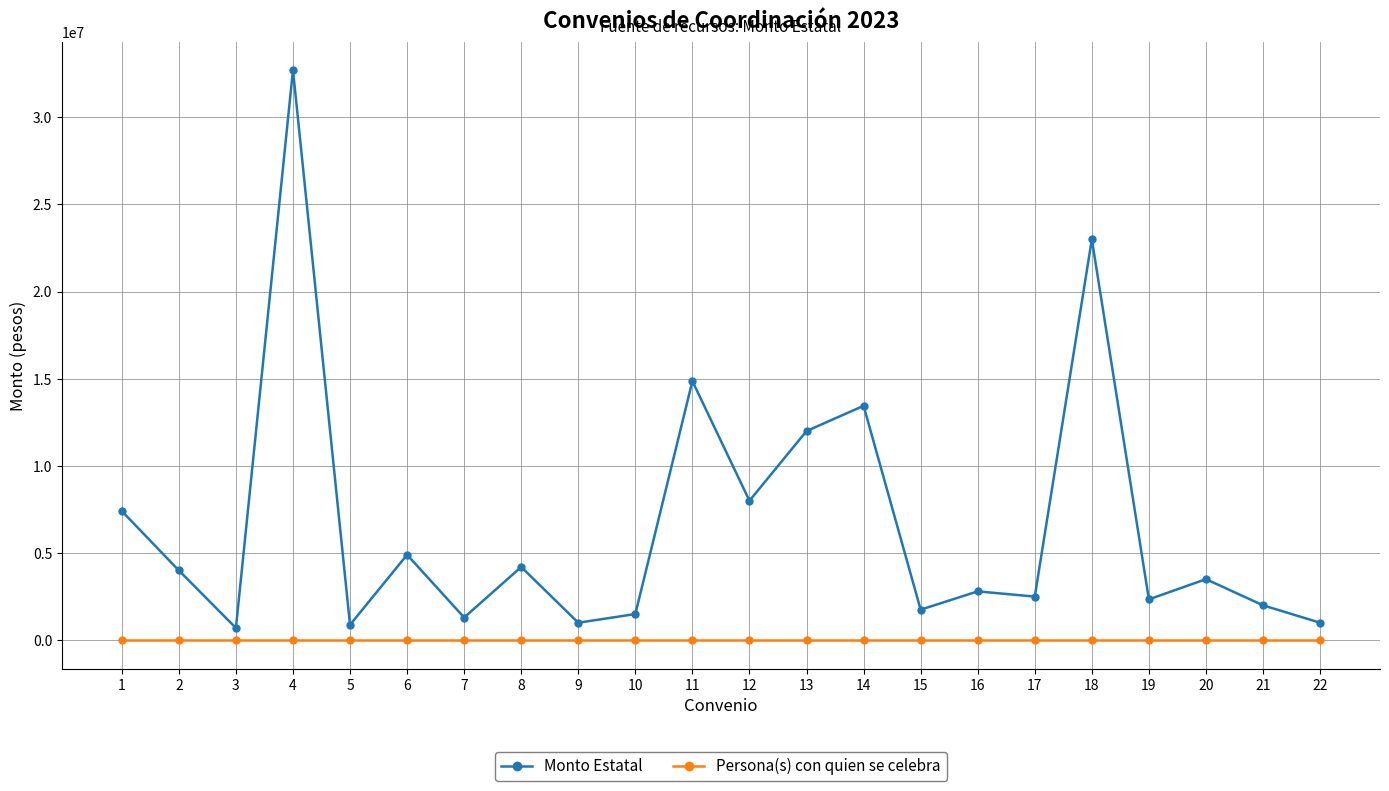

How many values in the Persona(s) con quien se celebra series are below 12?

11